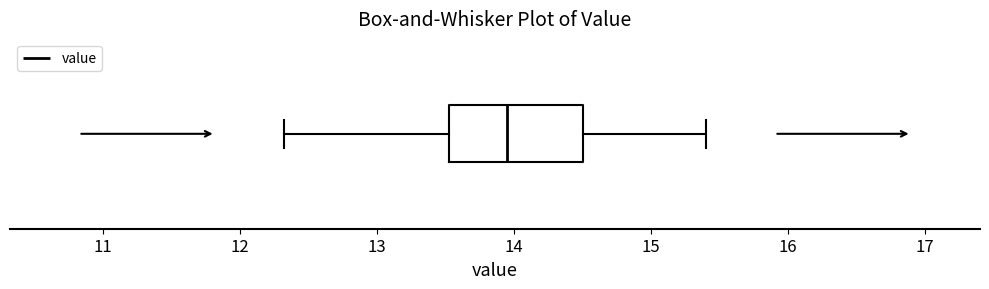

Where does the median line of the box sit on the x-axis? The values are not printed on the chart, so give them approximately, as read against the axis.

14.0